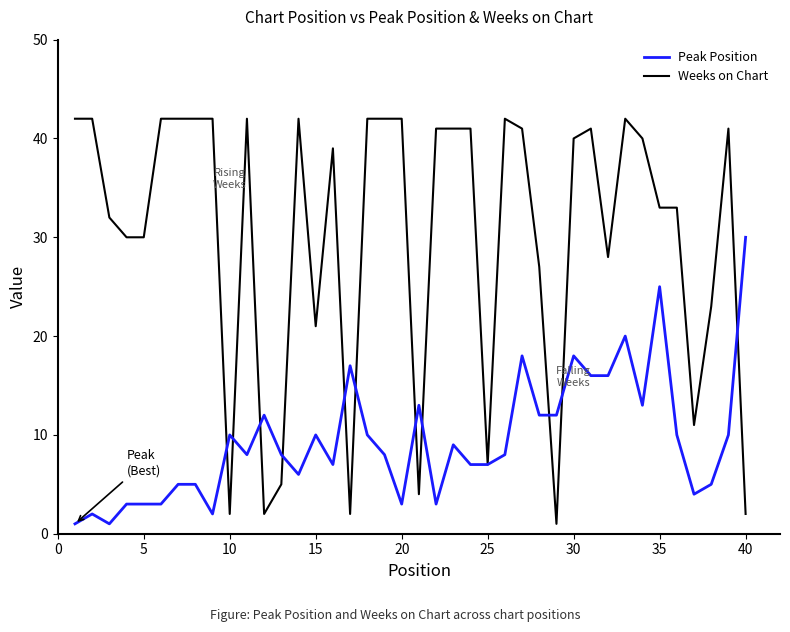

What is the maximum value shown in the chart?

42